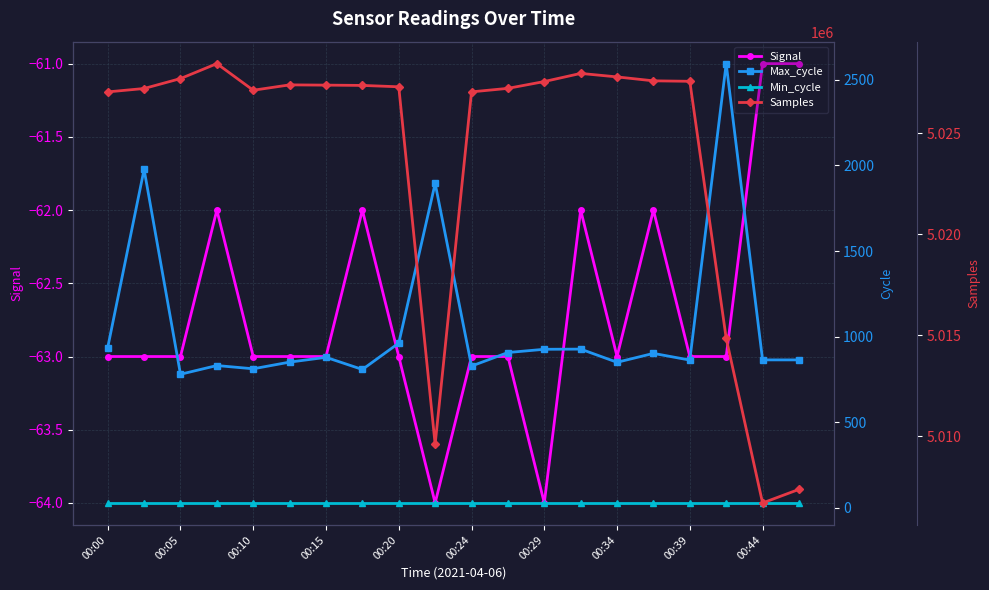

Reading right to left, extract all data points from this chart.

Signal: -61	-61	-63	-63	-62	-63	-62	-64	-63	-63	-64	-63	-62	-63	-63	-63	-62	-63	-63	-63
Max_cycle: 864	864	2595	863	902	850	927	926	907	828	1895	962	808	879	851	812	831	780	1977	936
Min_cycle: 28	28	28	28	28	28	28	28	28	28	28	28	28	28	28	28	28	28	28	28
Samples: 5007382	5006709	5014859	5027578	5027601	5027795	5027968	5027566	5027228	5027055	5009610	5027306	5027374	5027388	5027401	5027135	5028452	5027712	5027221	5027053